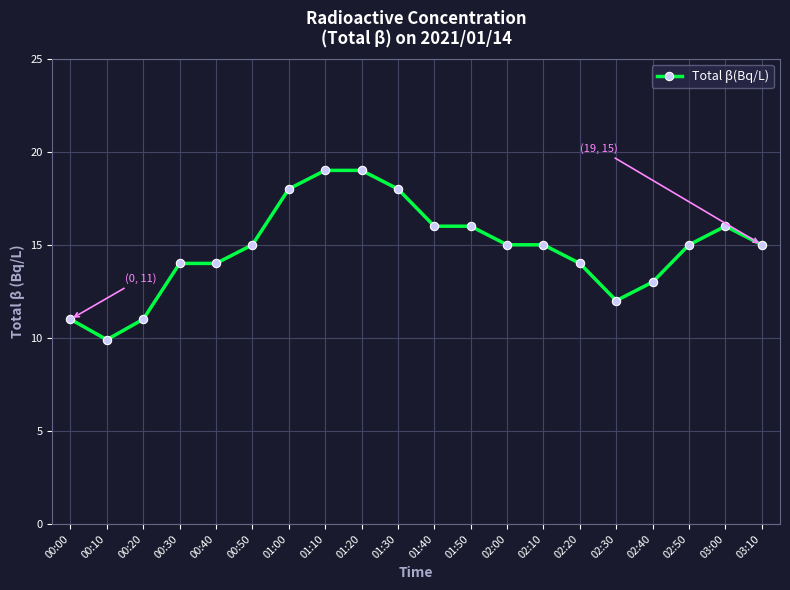

Reading left to right, what are all the values shown in this chart?

00:00=11.0	00:10=9.9	00:20=11.0	00:30=14.0	00:40=14.0	00:50=15.0	01:00=18.0	01:10=19.0	01:20=19.0	01:30=18.0	01:40=16.0	01:50=16.0	02:00=15.0	02:10=15.0	02:20=14.0	02:30=12.0	02:40=13.0	02:50=15.0	03:00=16.0	03:10=15.0